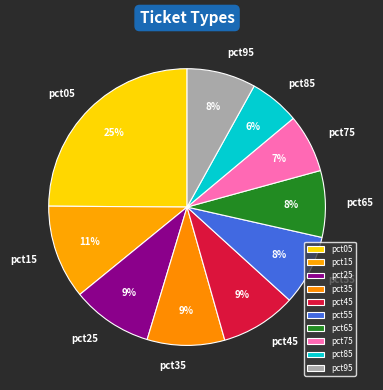

The pct95 slice represents 8% of the pie. True or false?

True